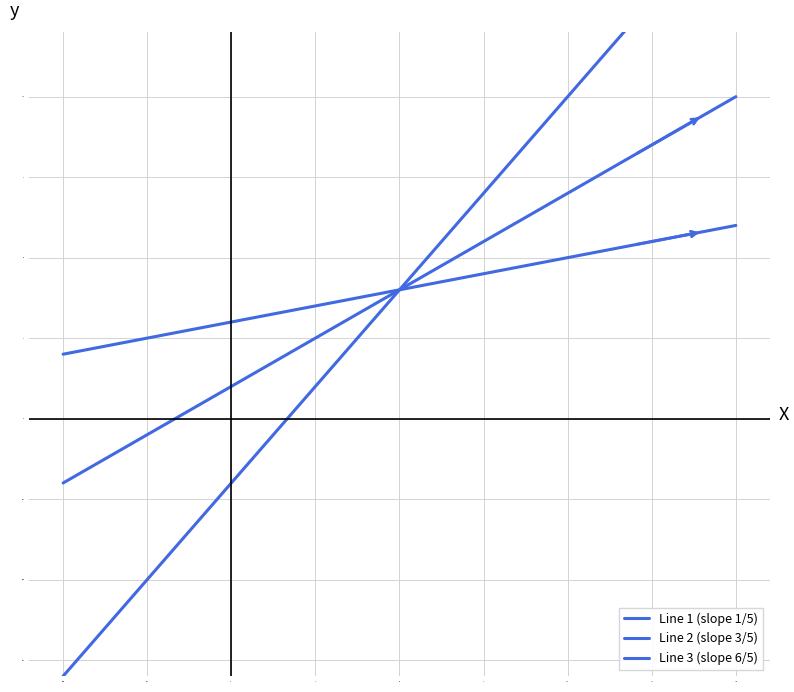

List the labels in order of Line 2 (slope 3/5) value, smallest first.

−5.0, 15.0